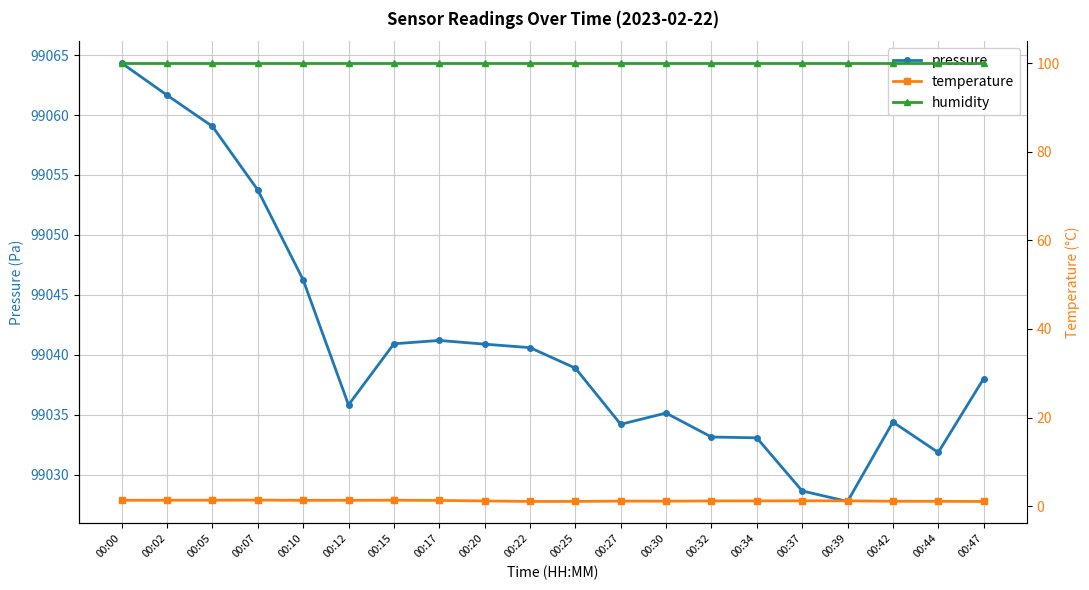

Rank the series by their maximum value, from lowest to highest.

temperature, humidity, pressure